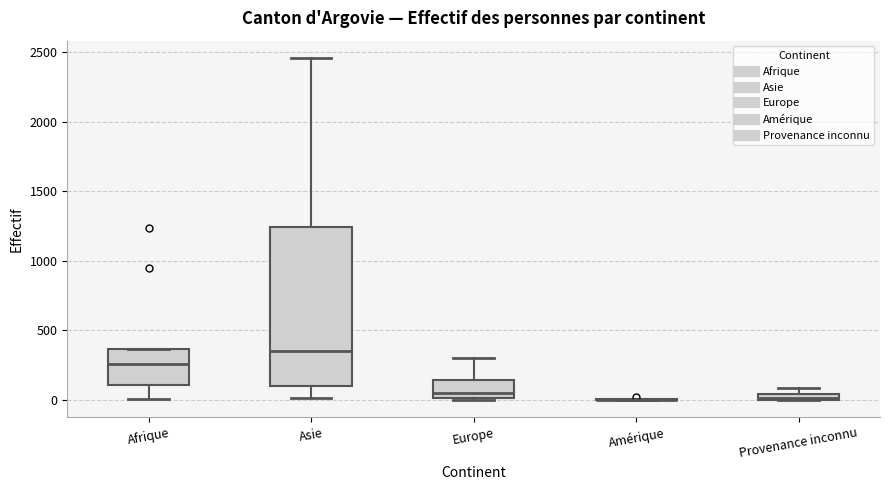

Which box is the tallest, from its lower edge to its upper edge?

Asie